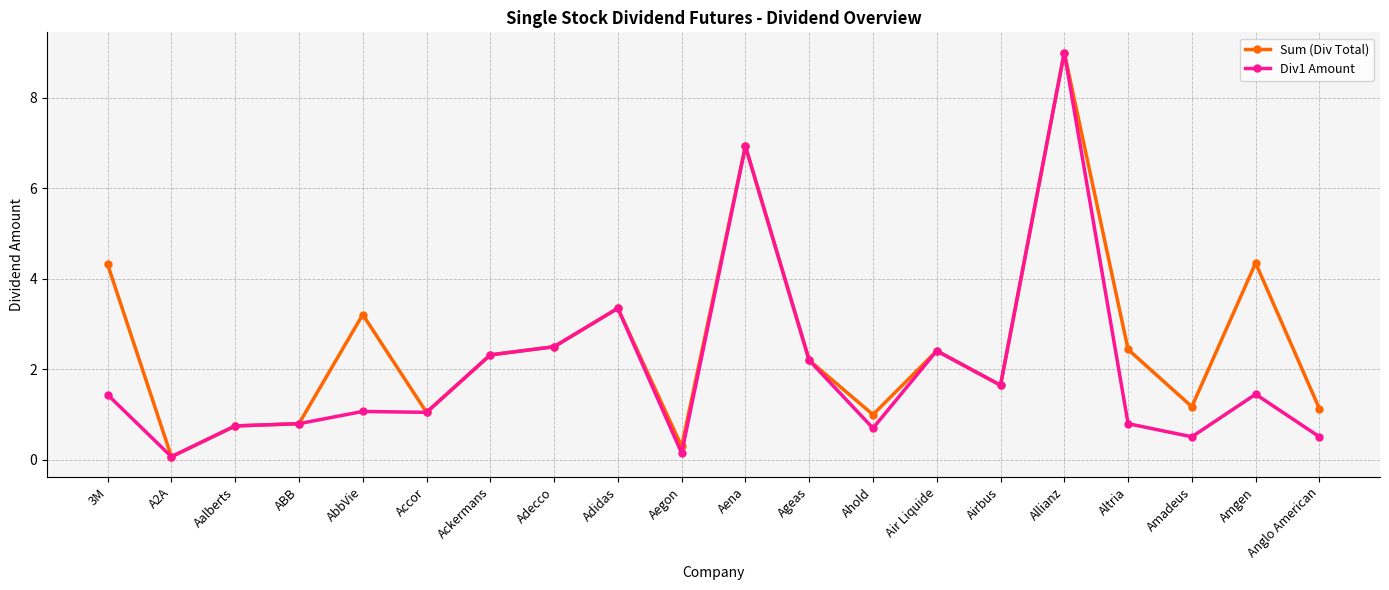

What is the difference between the maximum and minimum values in the Sum (Div Total) series?

8.9